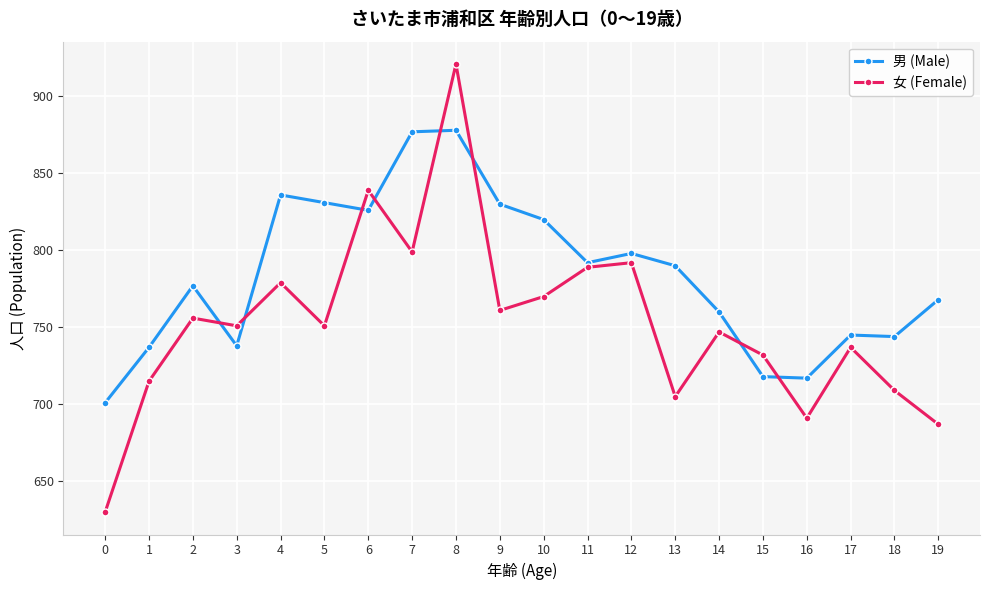

True or false: 女 (Female) has a value of 364 at 7.

False